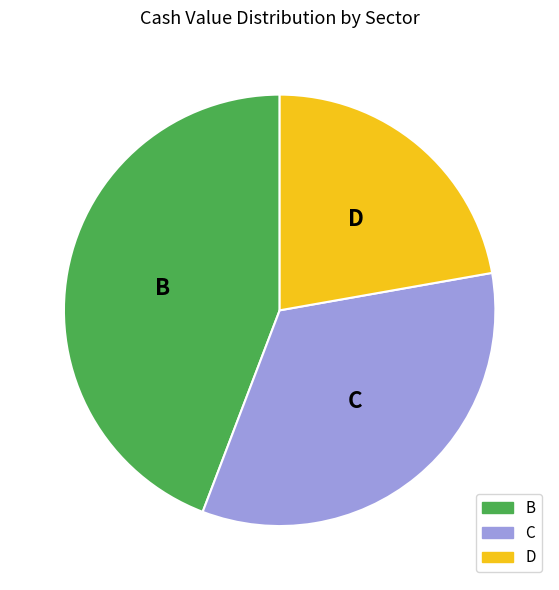

Is there a majority slice in this chart?

No